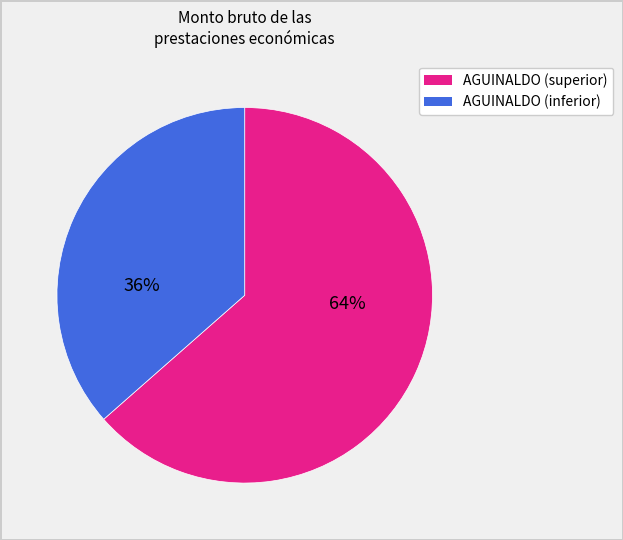

Does any single category account for the majority?

Yes